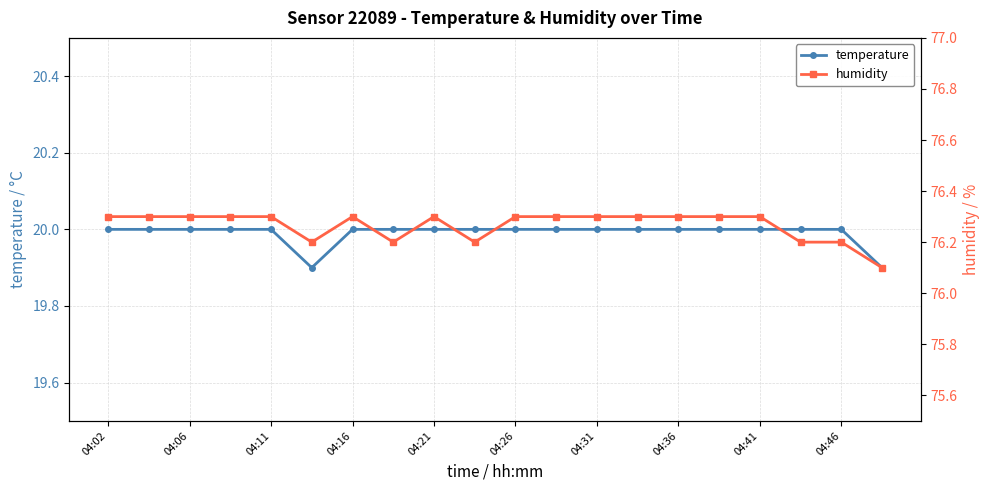

At which label does temperature reach its peak?

04:02